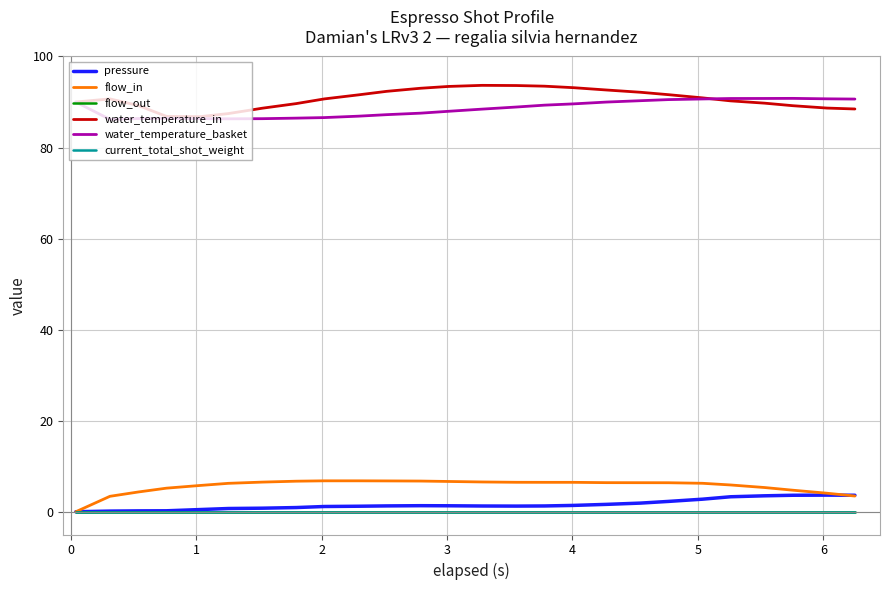

Rank the series by their maximum value, from lowest to highest.

flow_out, current_total_shot_weight, pressure, flow_in, water_temperature_basket, water_temperature_in